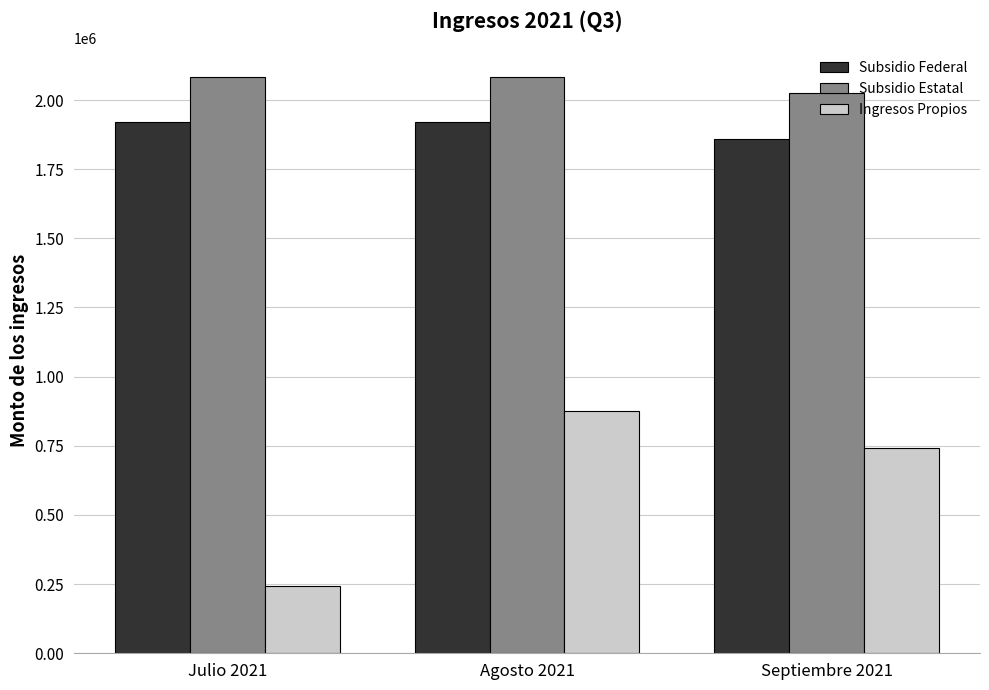

List the labels in order of Ingresos Propios value, largest first.

Agosto 2021, Septiembre 2021, Julio 2021